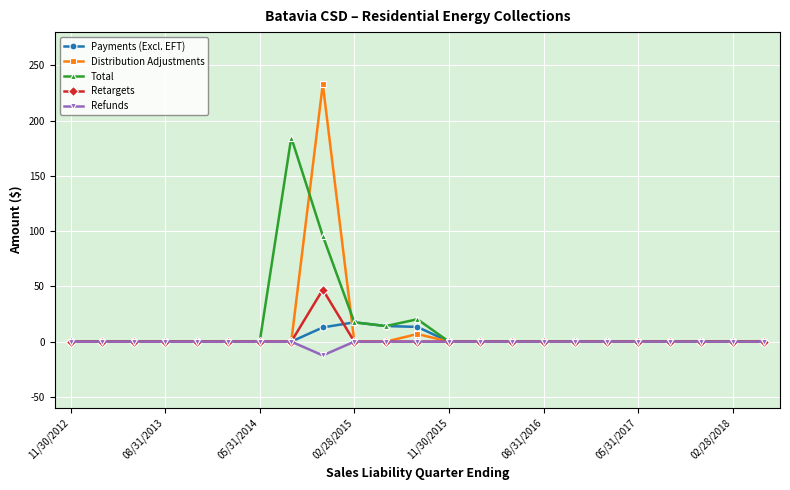

Rank the series by their maximum value, from highest to lowest.

Distribution Adjustments, Total, Retargets, Payments (Excl. EFT), Refunds